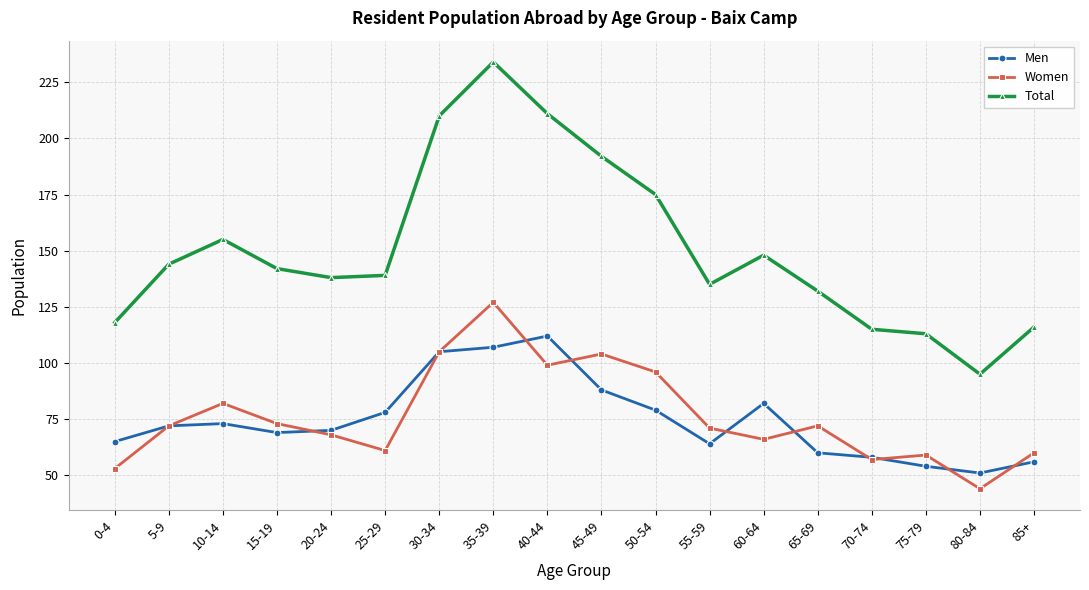

True or false: Women has a value of 28 at 85+.

False